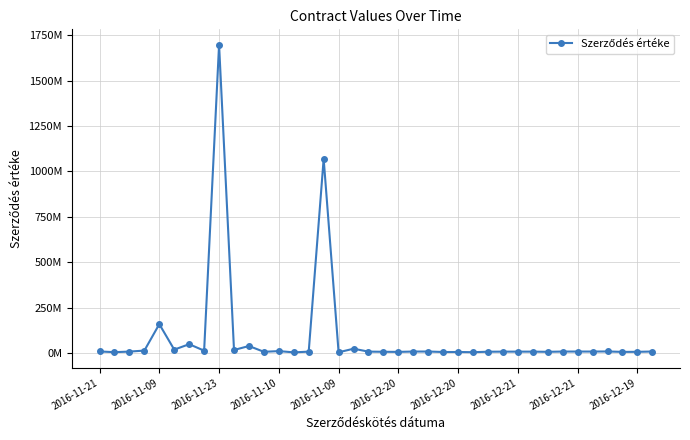

What is the smallest value displayed?

5000000